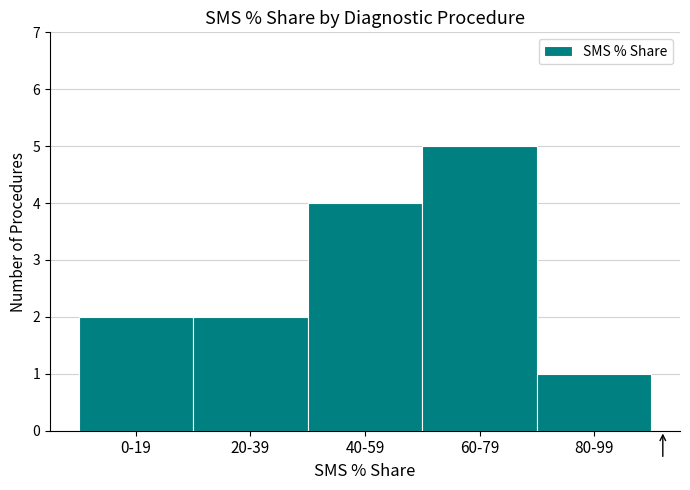

Reading left to right, what are all the values shown in this chart?

2	2	4	5	1